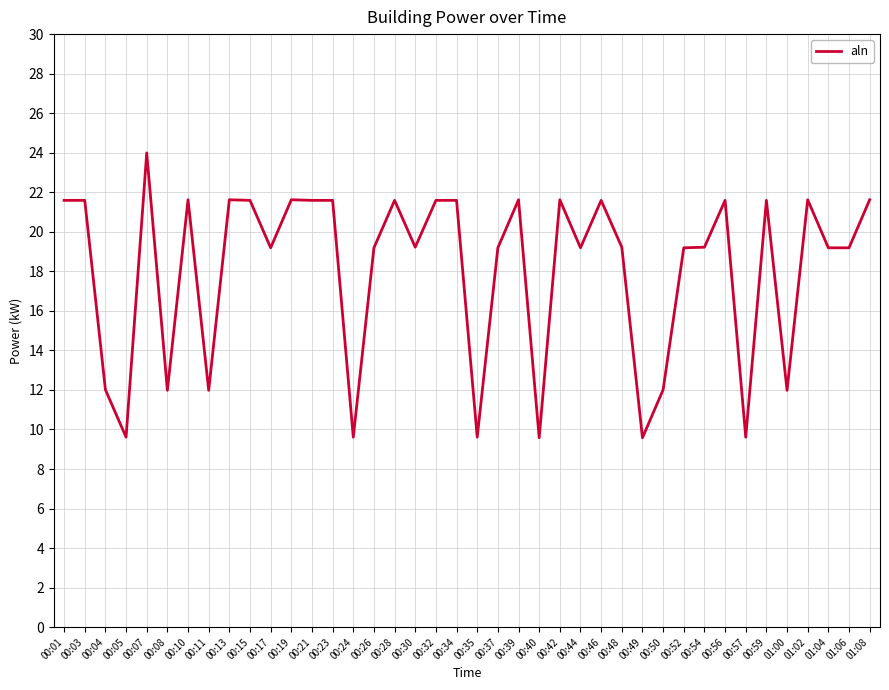

Is this an area chart (filled region under the line)?

No